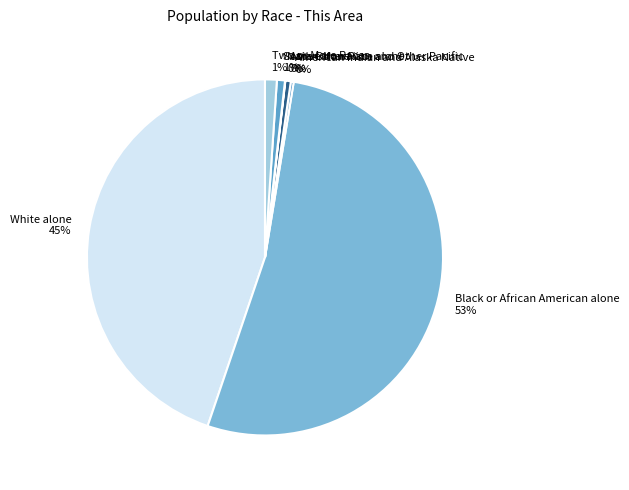

To the nearest percent, what is the difference between the largest and smallest slice percentages?

53%